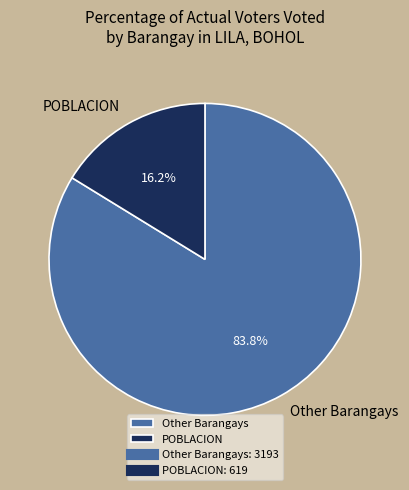

How many segments does this pie chart have?

2